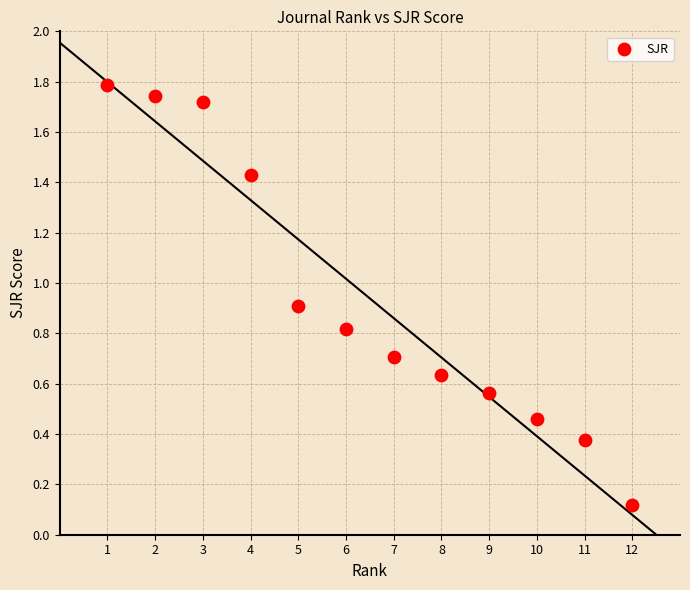

What is the range of X values (max minus min)?

11.0